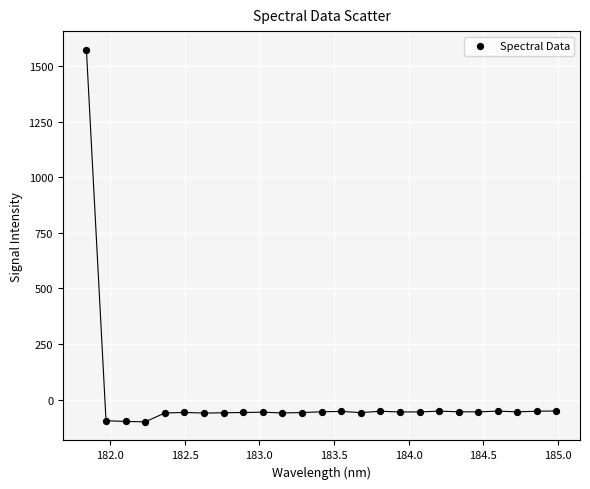

What is the range of Y values (max minus min)?

1673.8